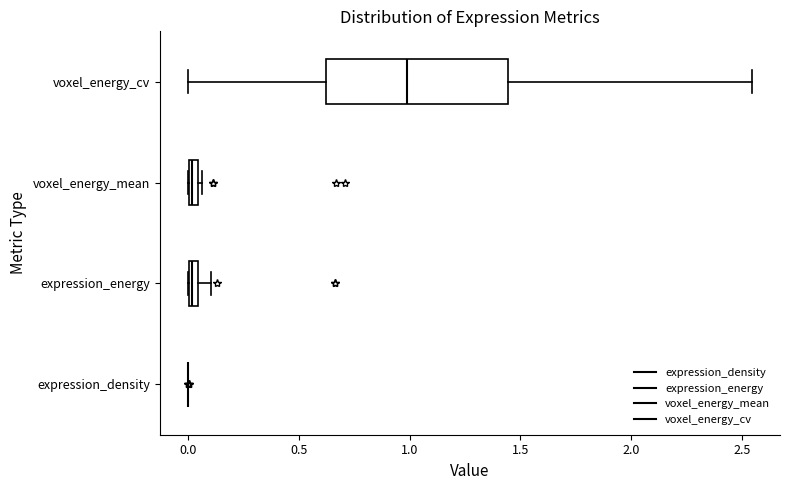

Where does the left whisker of the box for voxel_energy_cv end on the x-axis? The values are not printed on the chart, so give them approximately, as read against the axis.

0.00